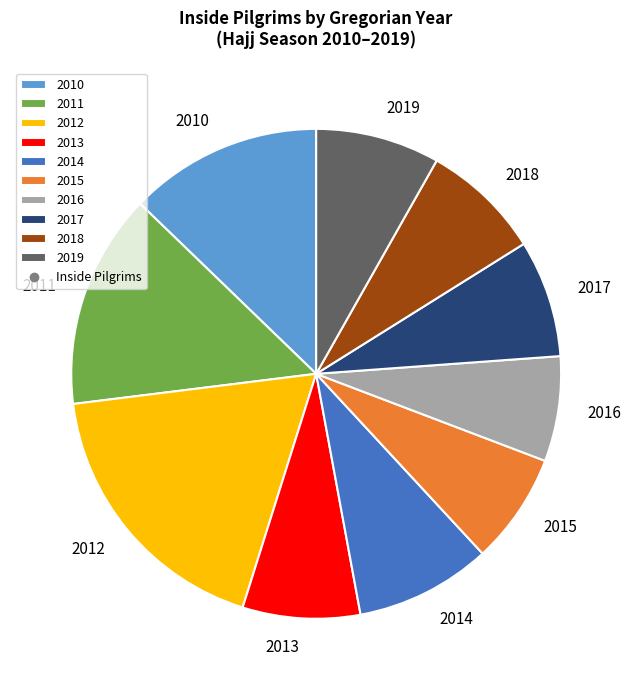

Is it true that 2019 is 8% of the pie?

True